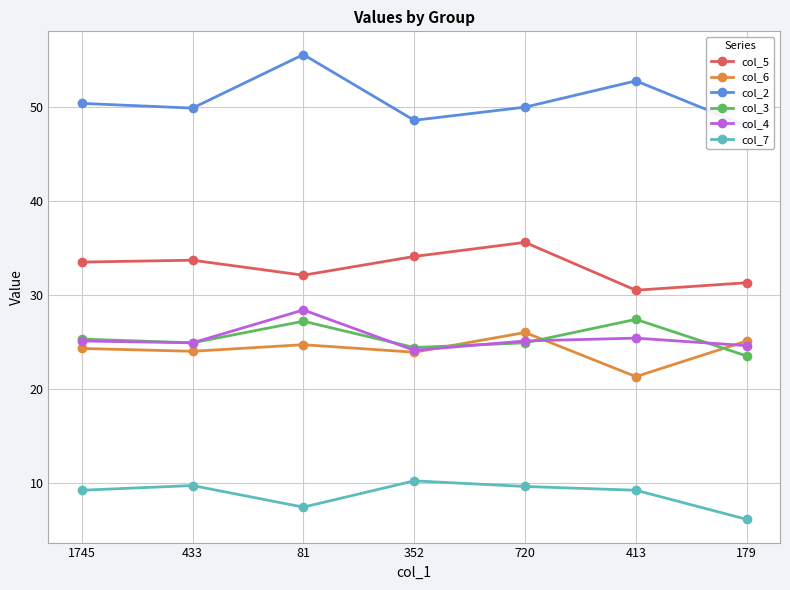

The value of col_6 at 1745 is 38.4. True or false?

False